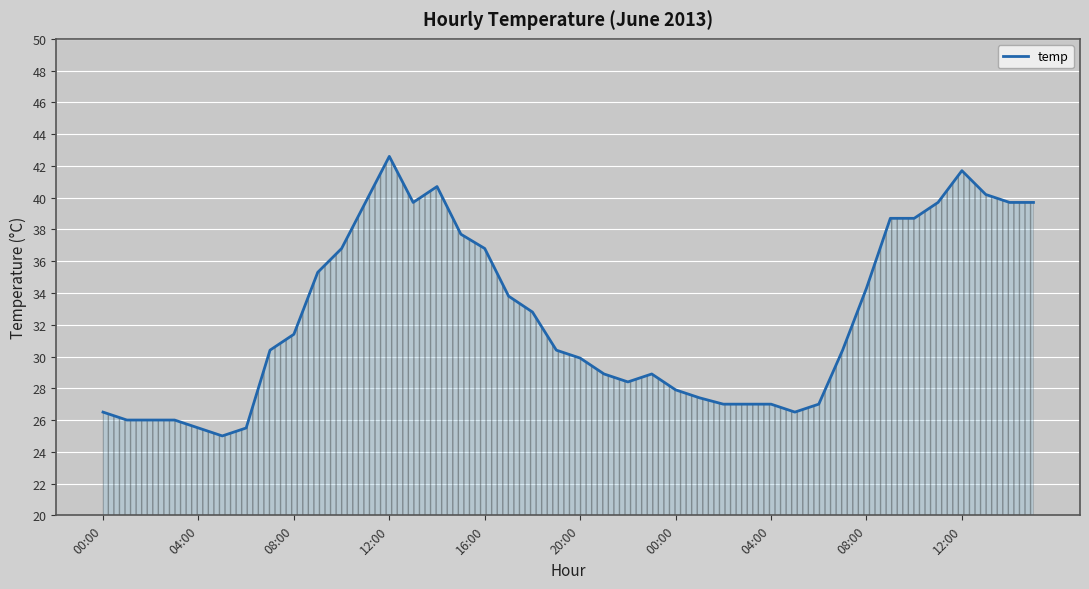

What is the minimum value shown in the chart?

25.0